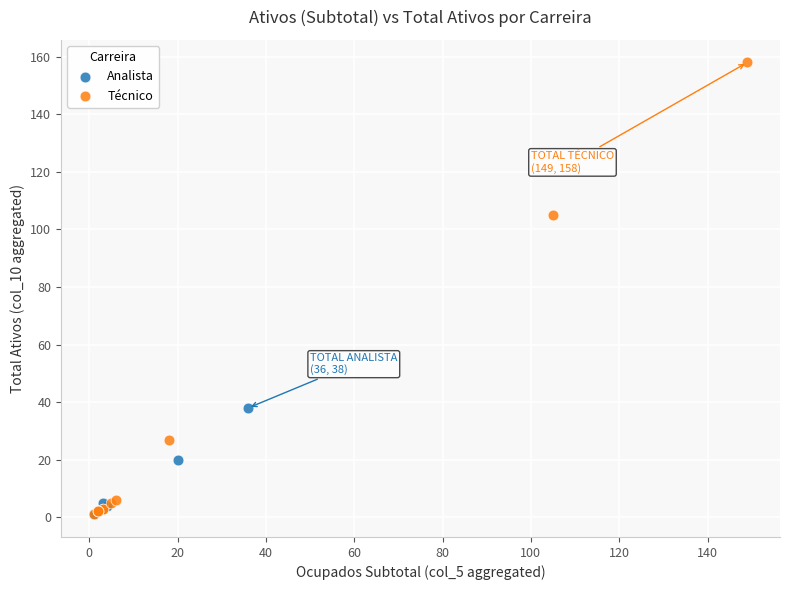

Which series contains the highest Y value?

Técnico